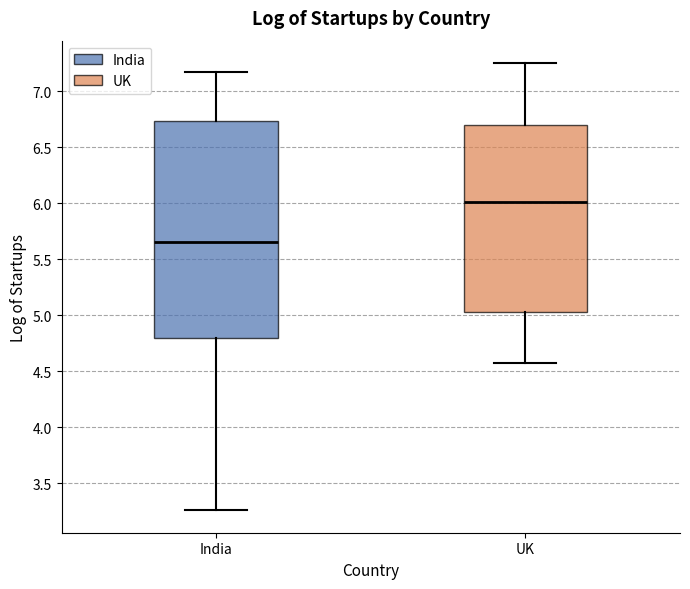

Comparing the boxes themselves (not the whiskers), which one is the tallest?

India